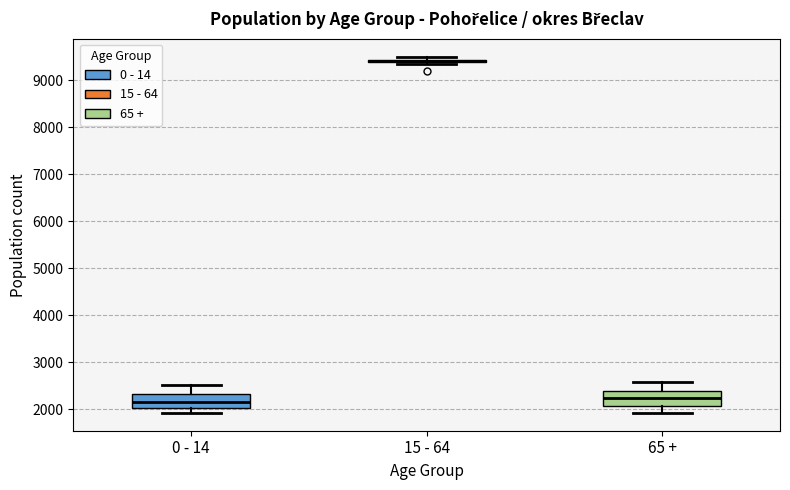

Reading left to right, transcribe this box plot: for each box, give where its median line is, the range the box spans, and where its two whiskers end, as read against the y-axis. The values are not printed on the chart, so give them approximately, as read against the axis.

0 - 14: median 2100, box 2000 to 2300, whiskers 1900 to 2500
15 - 64: box collapsed to a line at 9400, whiskers 9300 to 9500
65 +: median 2200, box 2100 to 2400, whiskers 1900 to 2600